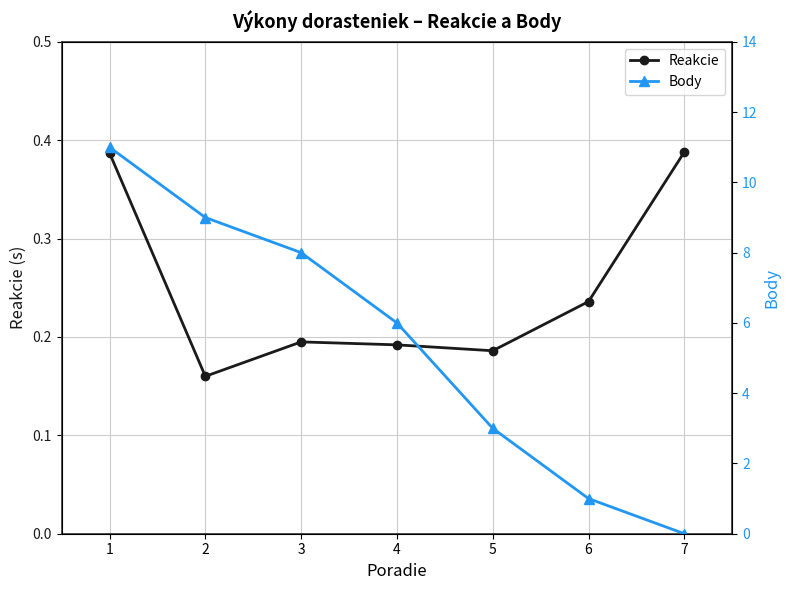

Rank the categories by Reakcie value from lowest to highest.

2, 5, 4, 3, 6, 1, 7